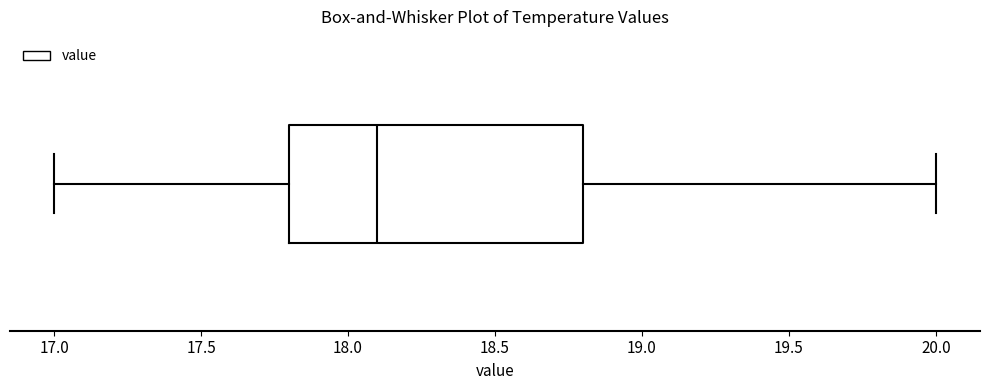

Transcribe this box plot: give where the median line is, the range the box spans, and where the two whiskers end, as read against the x-axis. The values are not printed on the chart, so give them approximately, as read against the axis.

median 18.1, box 17.8 to 18.8, whiskers 17.0 to 20.0